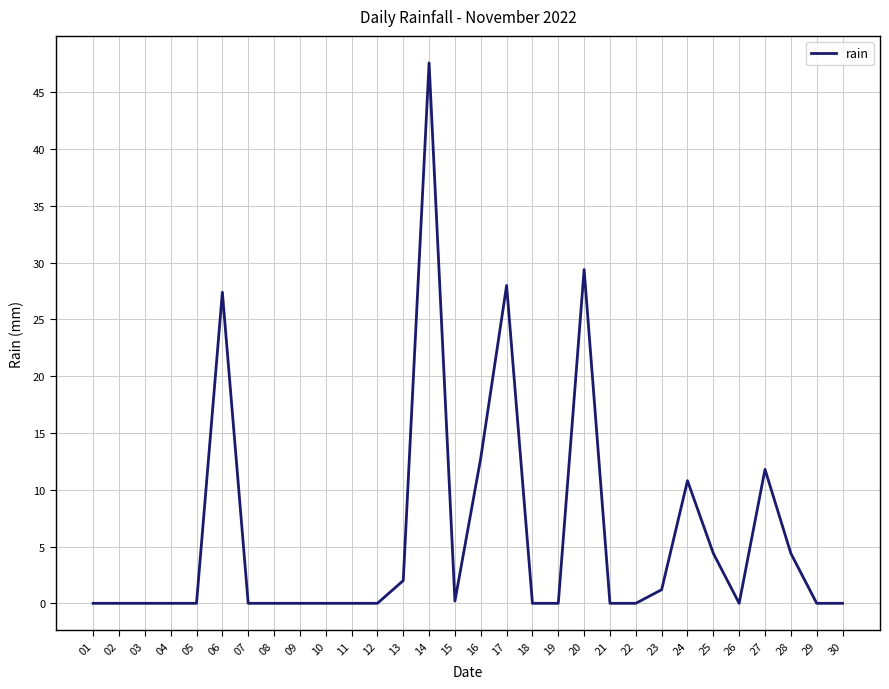

How many lines are shown in the chart?

1